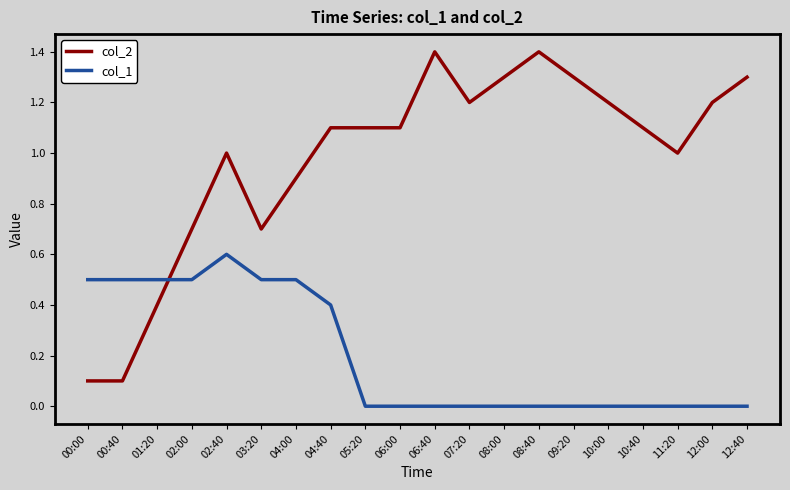

The value of col_2 at 12:00 is 1.2. True or false?

True